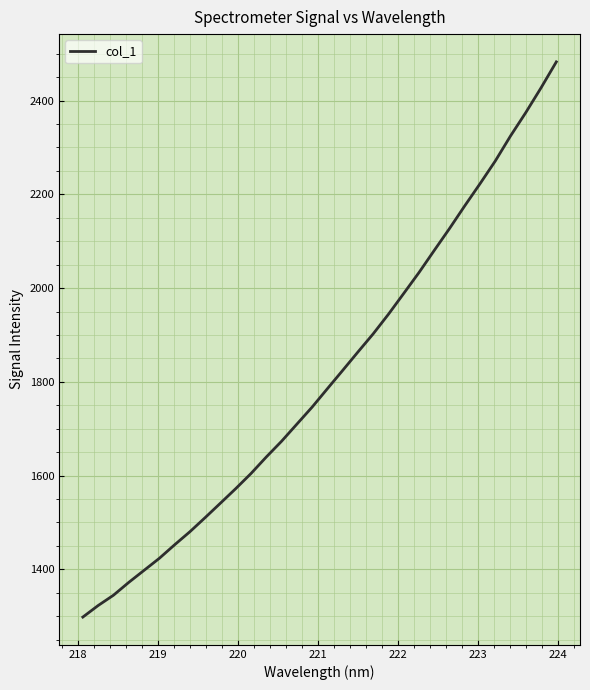

What is the minimum value shown in the chart?

1298.1